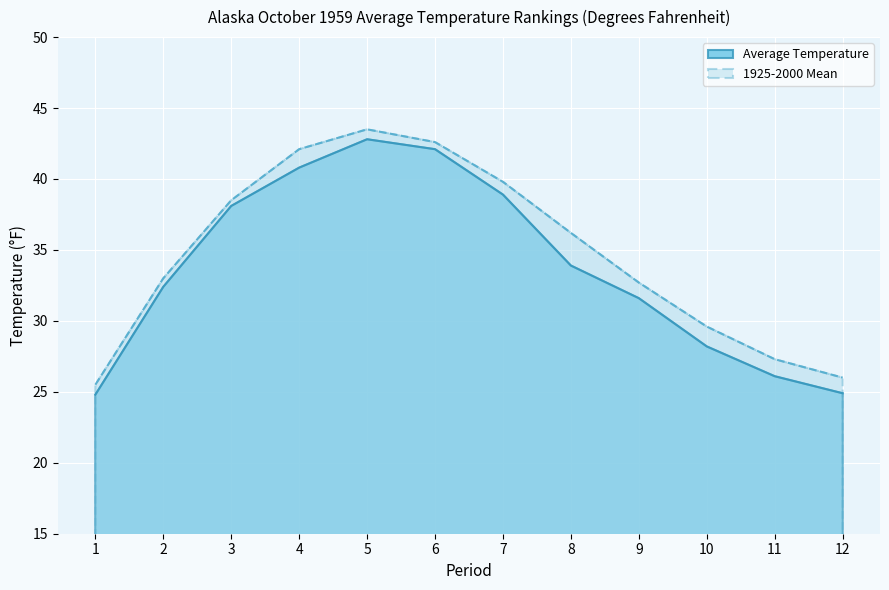

Reading left to right, extract all data points from this chart.

Average Temperature: 24.8	32.4	38.1	40.8	42.8	42.1	38.9	33.9	31.6	28.2	26.1	24.9
1925-2000 Mean: 25.5	33.0	38.5	42.1	43.5	42.6	39.8	36.2	32.7	29.6	27.3	26.0